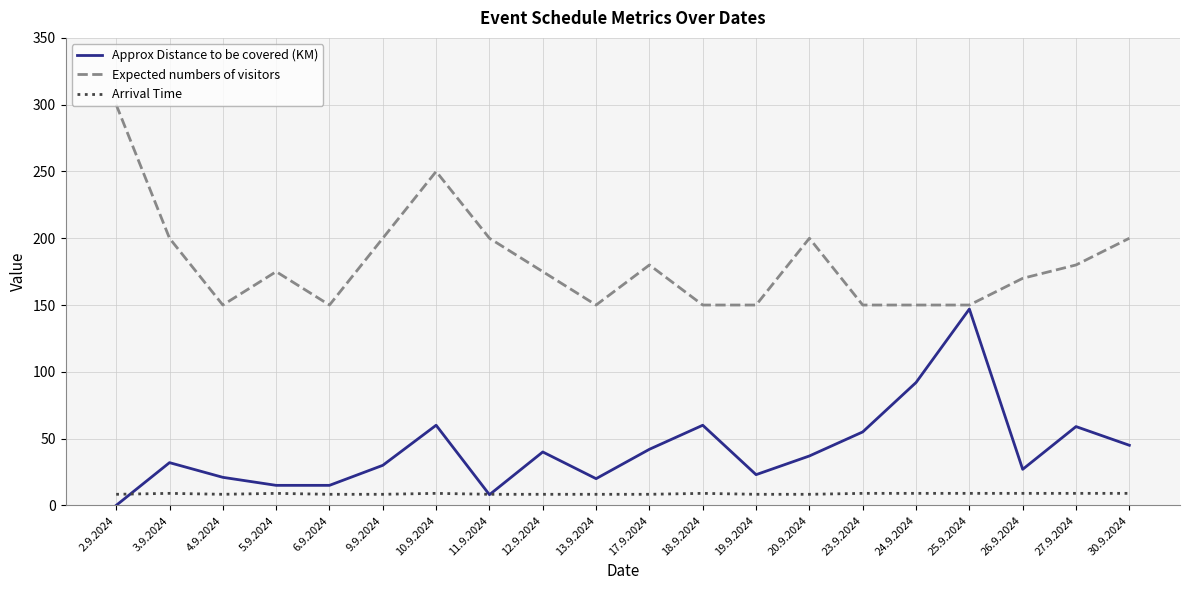

At which label does Approx Distance to be covered (KM) first exceed 37?

10.9.2024